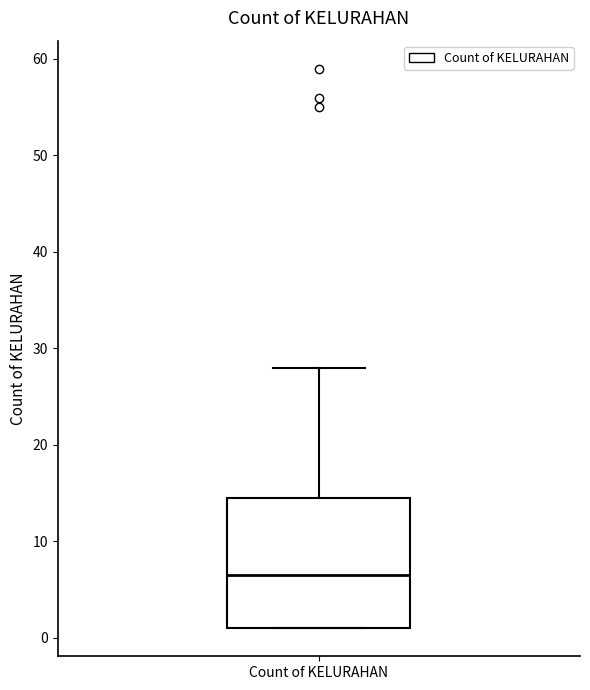

Transcribe this box plot: give where the median line is, the range the box spans, and where the two whiskers end, as read against the y-axis. The values are not printed on the chart, so give them approximately, as read against the axis.

median 7, box 1 to 15, whiskers 1 to 28